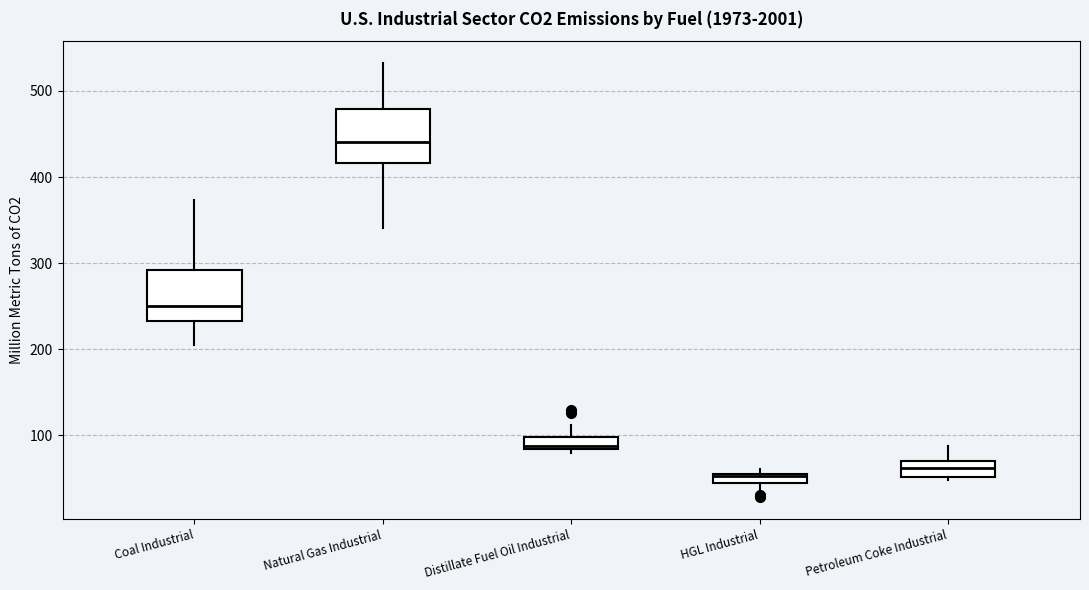

Where is the lower edge of the box for HGL Industrial on the y-axis? The values are not printed on the chart, so give them approximately, as read against the axis.

40